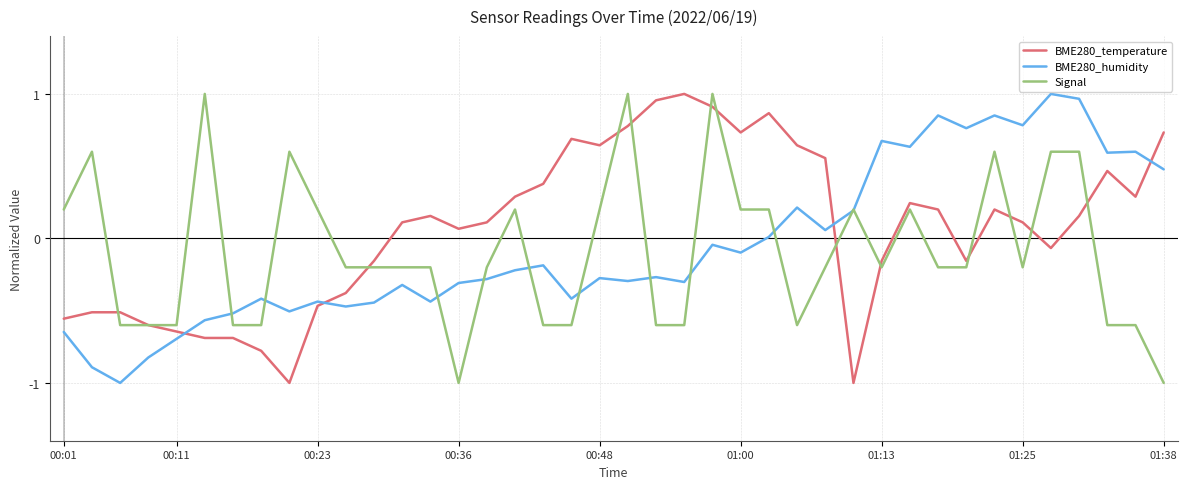

Which series has the largest total across all categories?

BME280_temperature